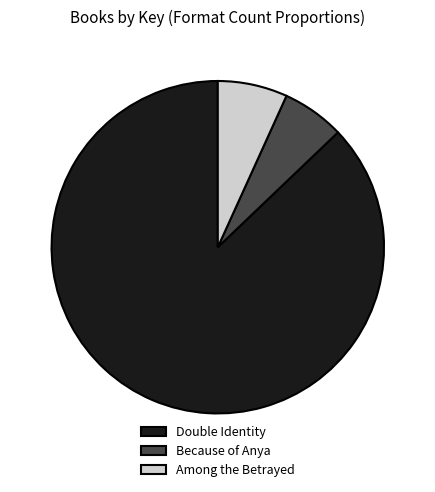

Is it true that Among the Betrayed is 7% of the pie?

True